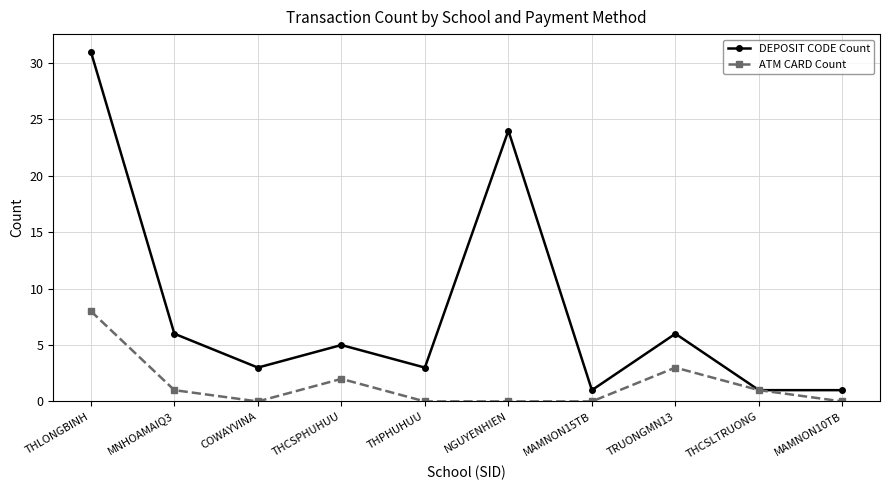

Reading left to right, what are all the values shown in this chart?

DEPOSIT CODE Count: THLONGBINH=31	MNHOAMAIQ3=6	COWAYVINA=3	THCSPHUHUU=5	THPHUHUU=3	NGUYENHIEN=24	MAMNON15TB=1	TRUONGMN13=6	THCSLTRUONG=1	MAMNON10TB=1
ATM CARD Count: THLONGBINH=8	MNHOAMAIQ3=1	COWAYVINA=0	THCSPHUHUU=2	THPHUHUU=0	NGUYENHIEN=0	MAMNON15TB=0	TRUONGMN13=3	THCSLTRUONG=1	MAMNON10TB=0